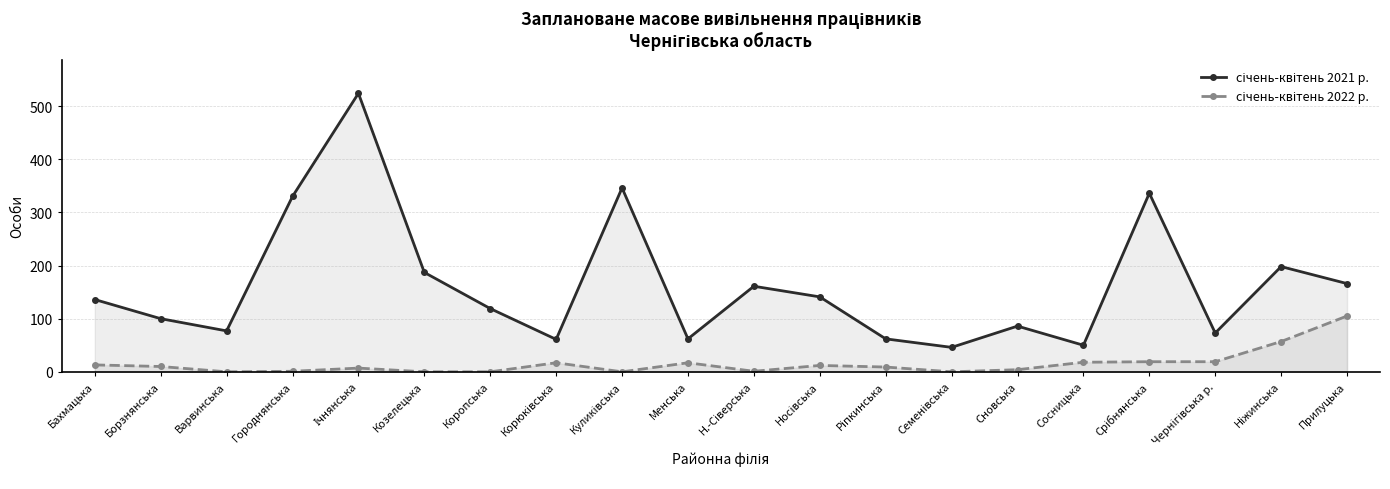

Which series has the largest total across all categories?

січень-квітень 2021 р.